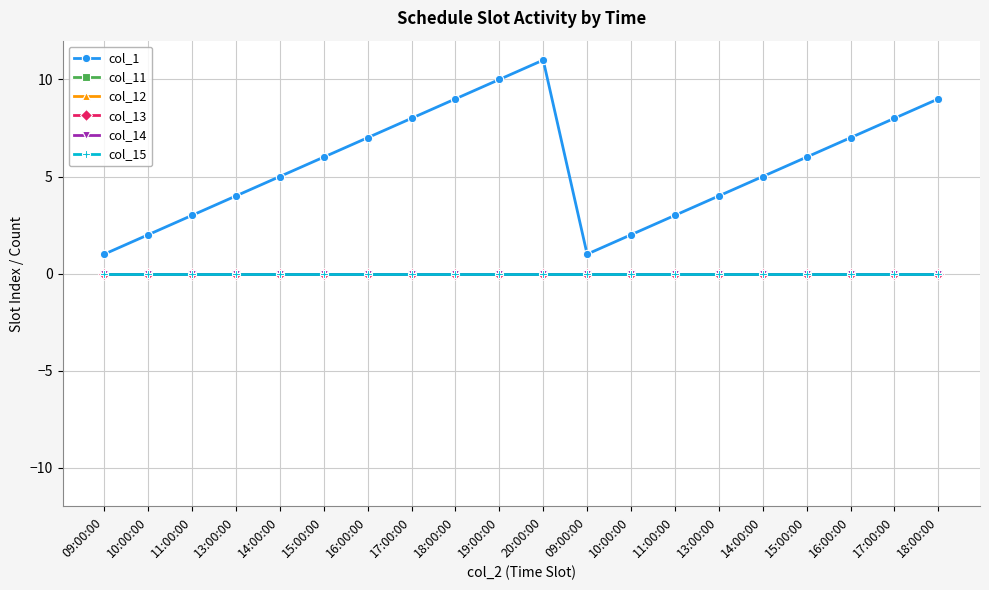

Is this an area chart (filled region under the line)?

No